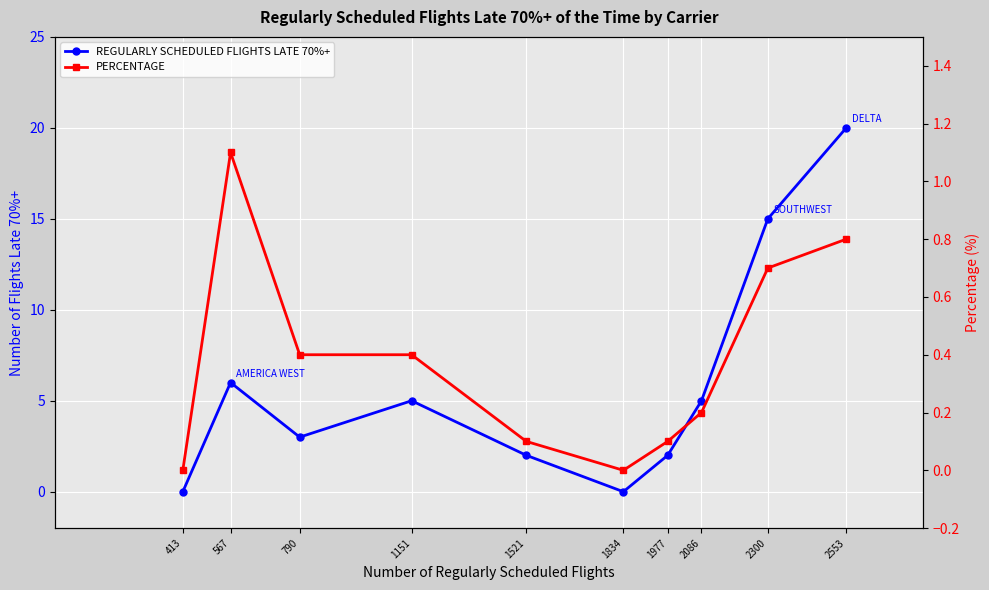

In PERCENTAGE, how many points are lower than both neighbors (excluding endpoints)?

1